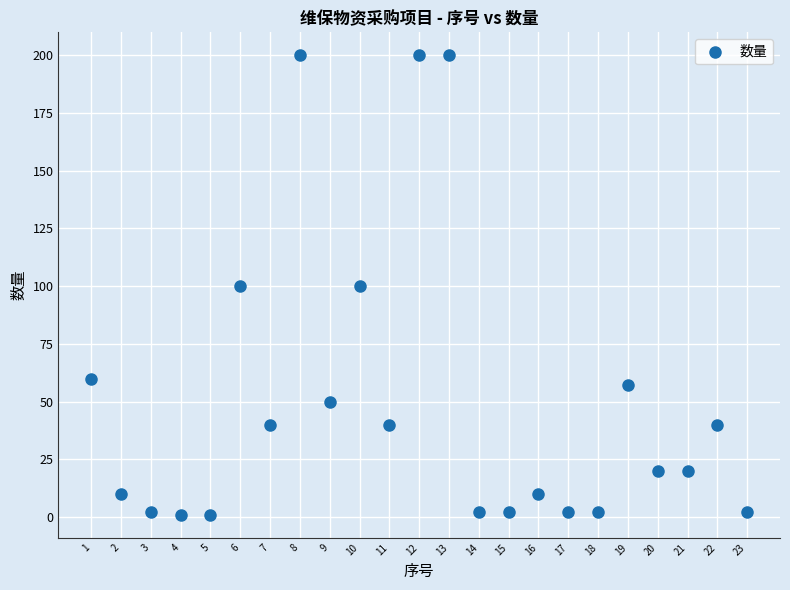

What is the range of Y values (max minus min)?

199